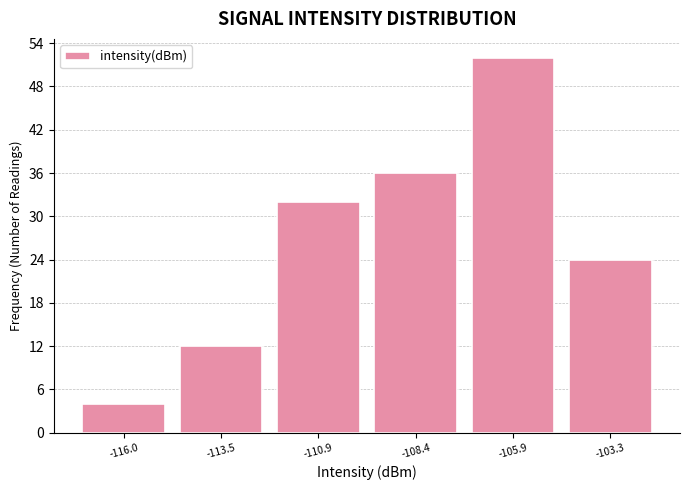

What is the height of the bar covering -107.0 to -104.5 on the x-axis? Neither the bar edges nor the heights are printed on the chart, so give them approximately, as read against the axes.

52